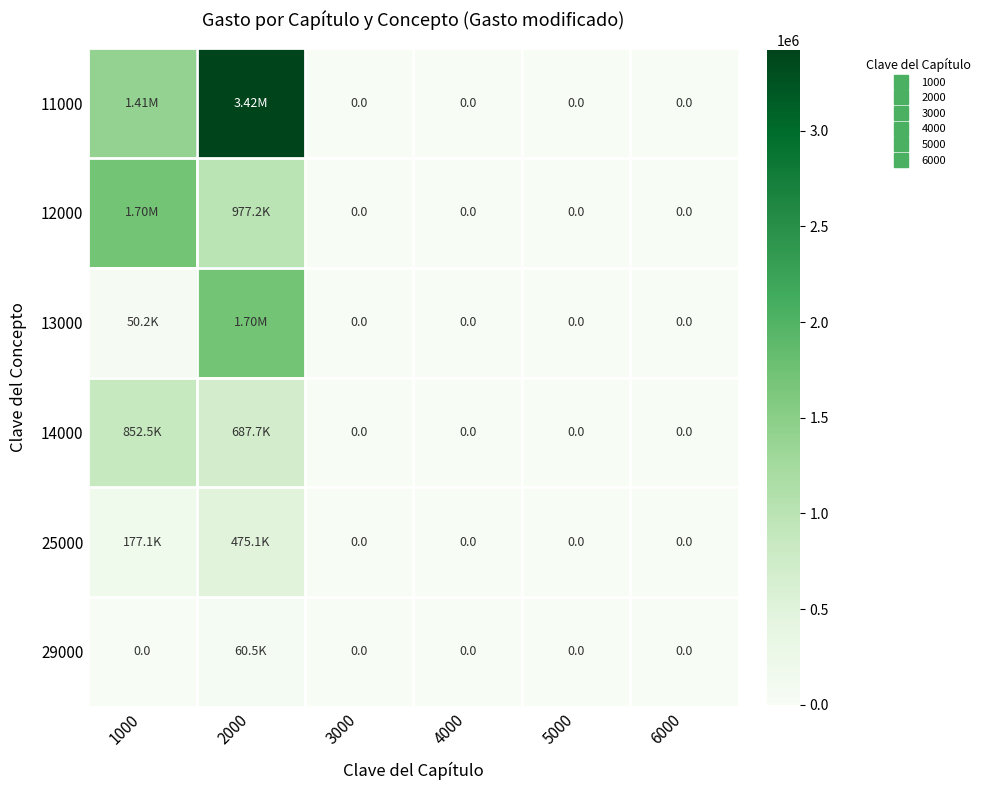

Which series has the largest range (max minus min)?

11000